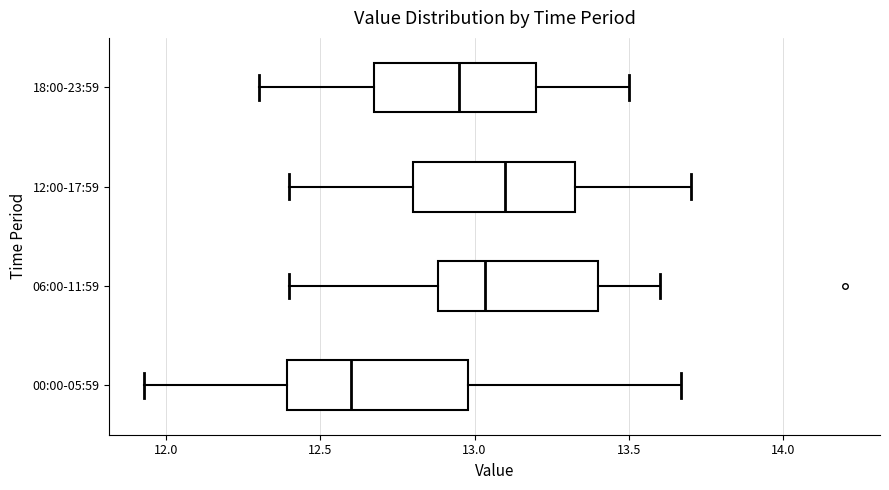

Where does the median line of the box for 18:00-23:59 sit on the x-axis? The values are not printed on the chart, so give them approximately, as read against the axis.

12.95